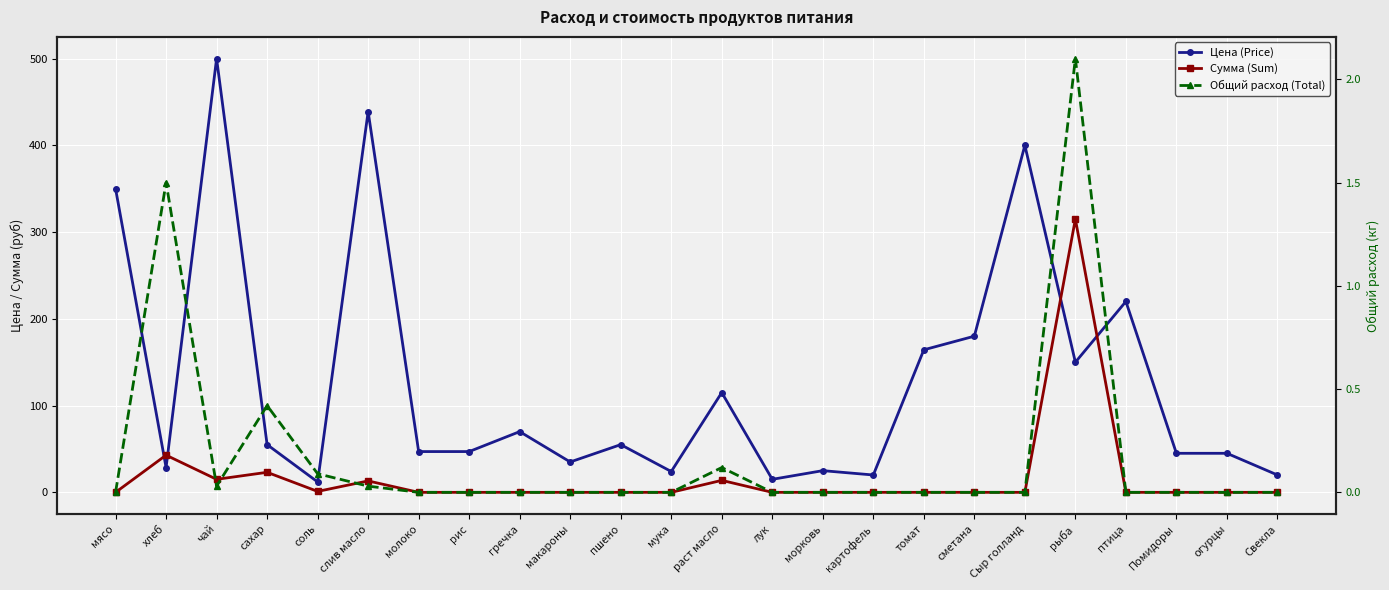

Which category has the highest value across all series?

чай